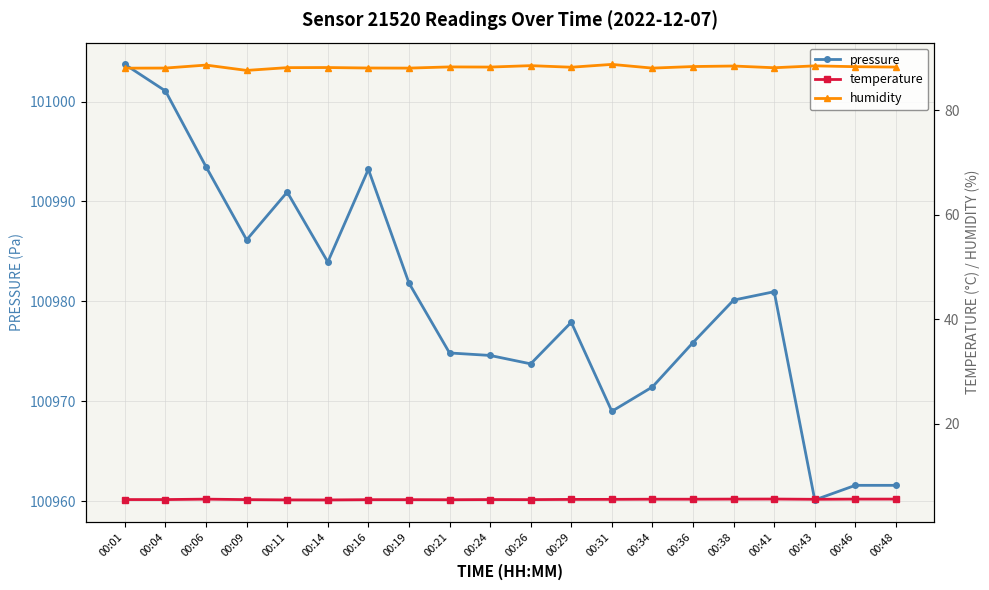

What is the smallest value displayed?

5.5